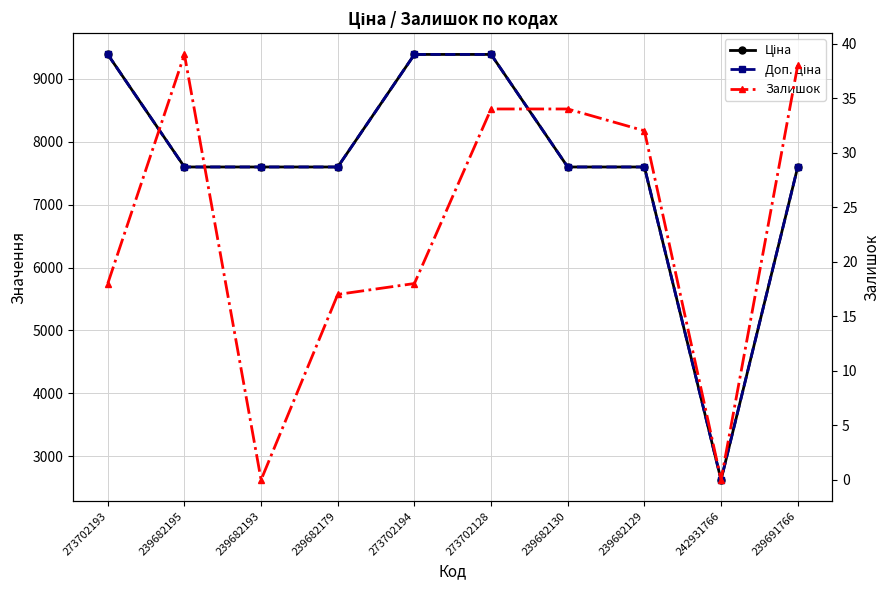

What position from the right is 239682129?

3